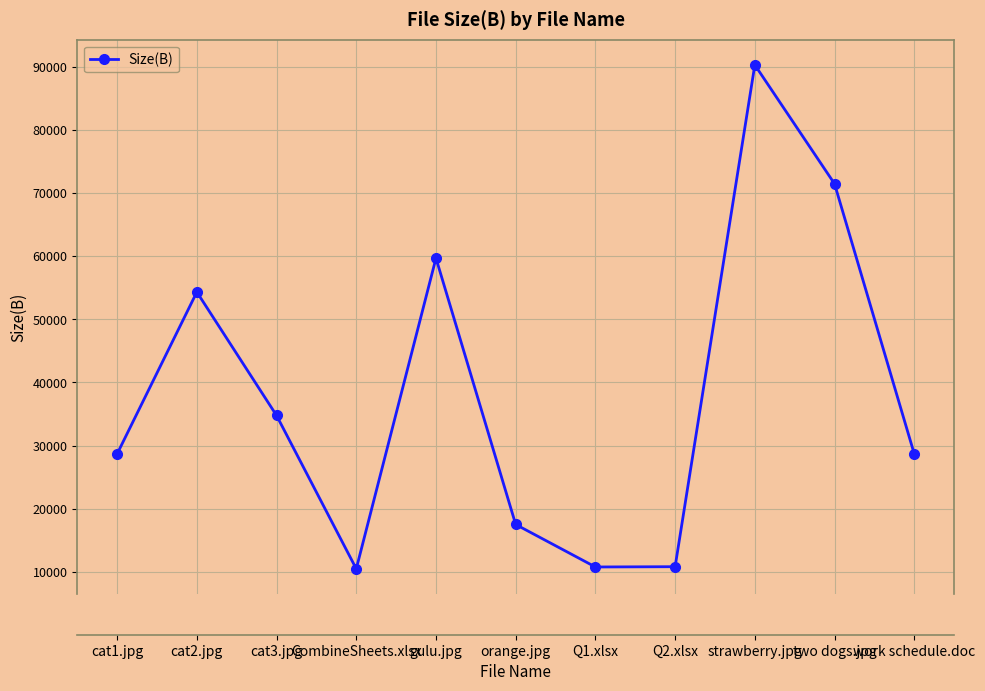

How many interior local valleys (lower than both neighbors) does the data have?

2